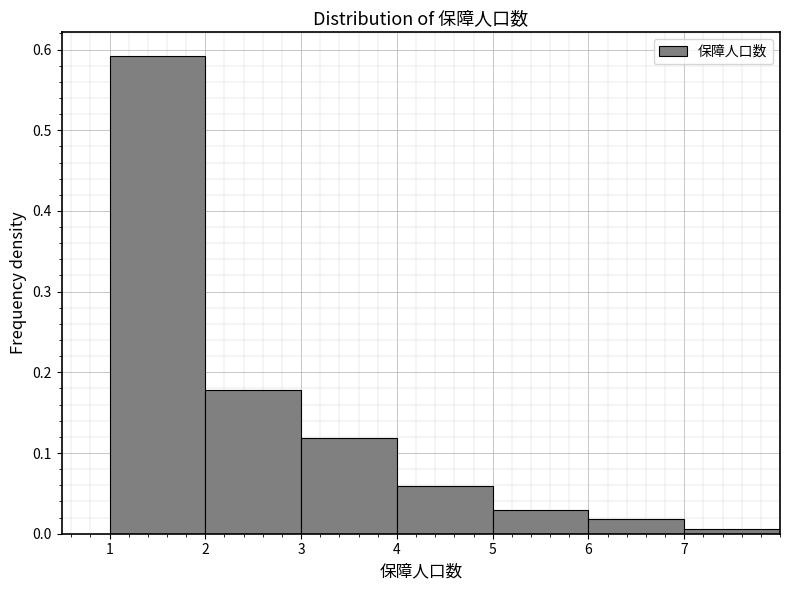

How tall is the bar that spans 2 to 3 on the x-axis? The values are not printed on the chart, so give them approximately, as read against the axis.

0.18